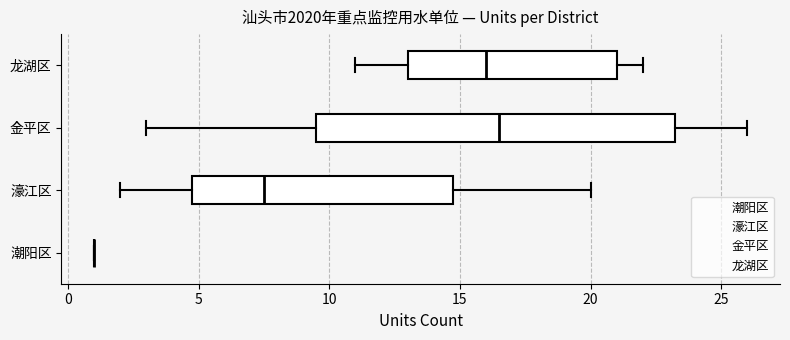

Reading bottom to top, transcribe this box plot: for each box, give where its median line is, the range the box spans, and where its two whiskers end, as read against the x-axis. The values are not printed on the chart, so give them approximately, as read against the axis.

潮阳区: box collapsed to a line at 1.0, whiskers 1.0 to 1.0
濠江区: median 7.5, box 5.0 to 15.0, whiskers 2.0 to 20.0
金平区: median 16.5, box 9.5 to 23.5, whiskers 3.0 to 26.0
龙湖区: median 16.0, box 13.0 to 21.0, whiskers 11.0 to 22.0